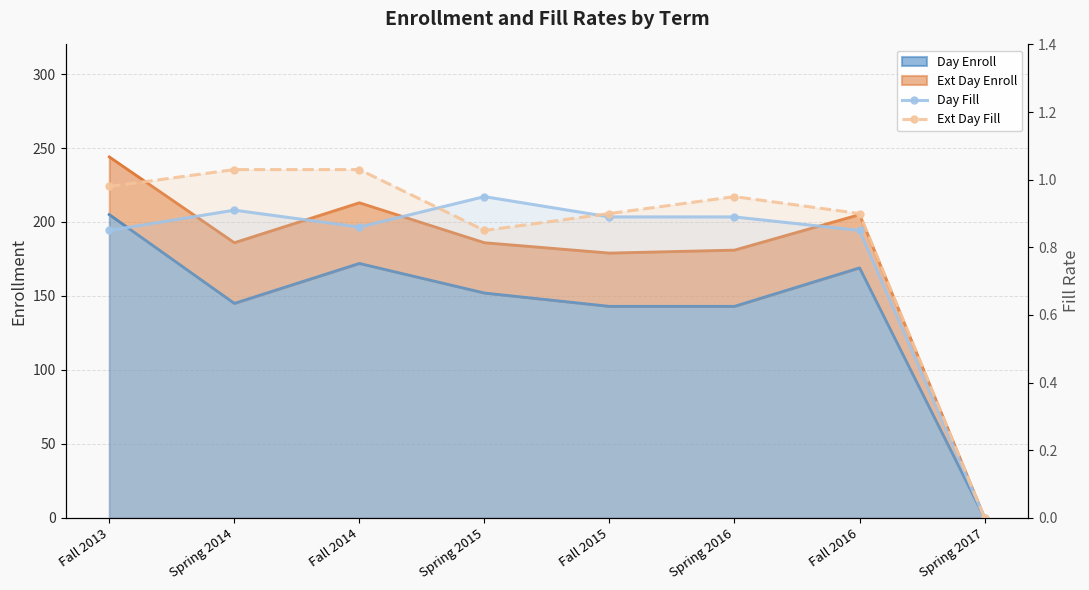

Which has a higher value, Spring 2016 or Spring 2015?

Spring 2015